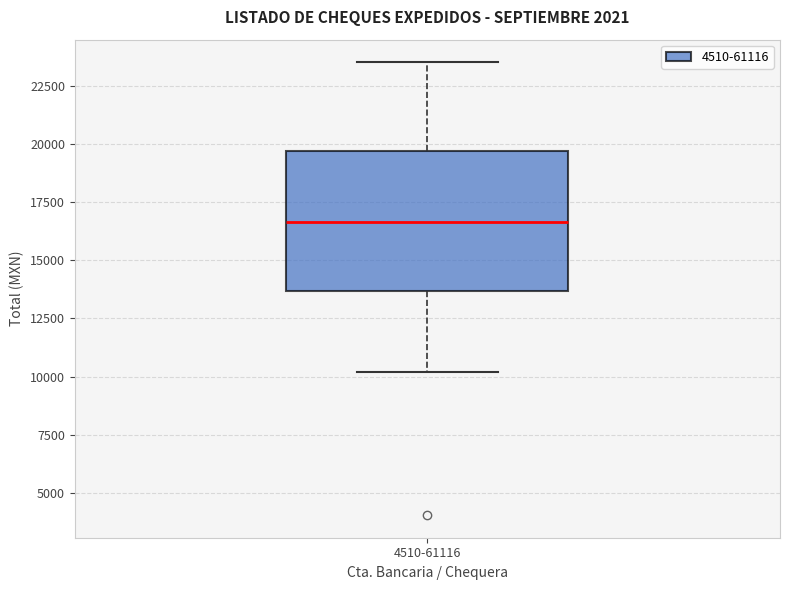

Read this box plot against the y-axis: the position of the median line, the range covered by the box, and the ends of both whiskers. The values are not printed on the chart, so give them approximately, as read against the axis.

median 16500, box 13500 to 19500, whiskers 10000 to 23500